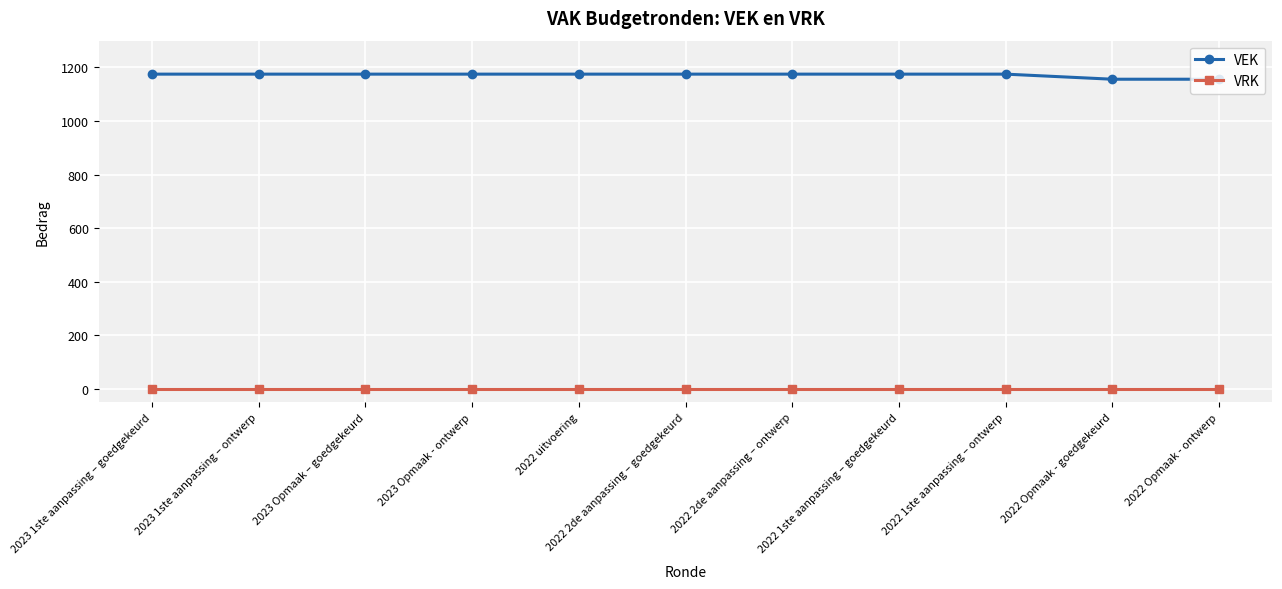

True or false: VRK and VEK intersect in this chart.

False